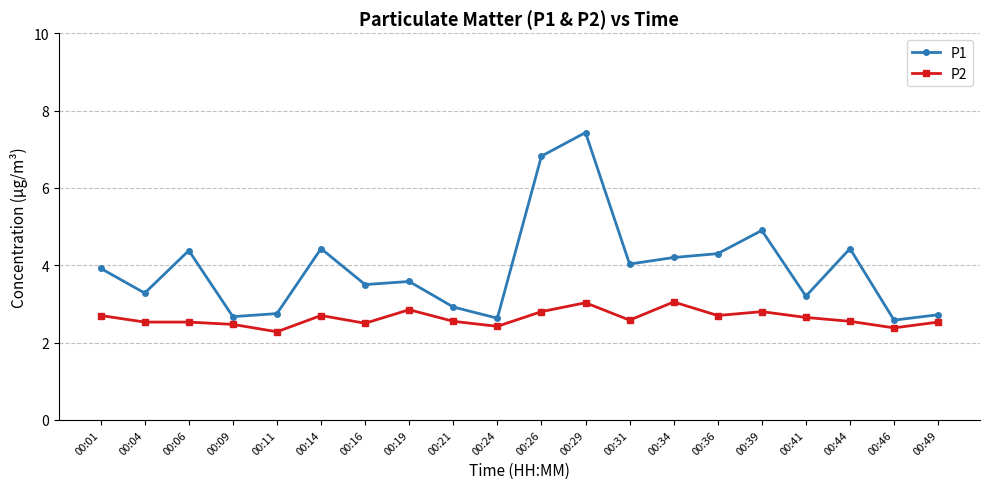

What is the greatest value displayed?

7.4